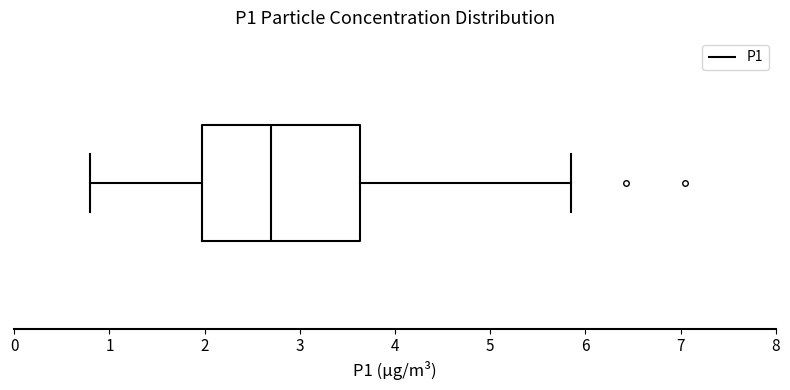

Transcribe this box plot: give where the median line is, the range the box spans, and where the two whiskers end, as read against the x-axis. The values are not printed on the chart, so give them approximately, as read against the axis.

median 2.7, box 2.0 to 3.6, whiskers 0.8 to 5.9